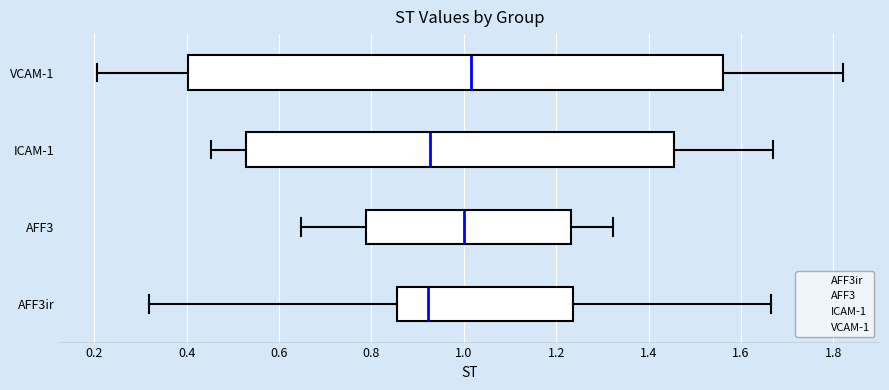

Comparing the boxes themselves (not the whiskers), which one is the widest?

VCAM-1